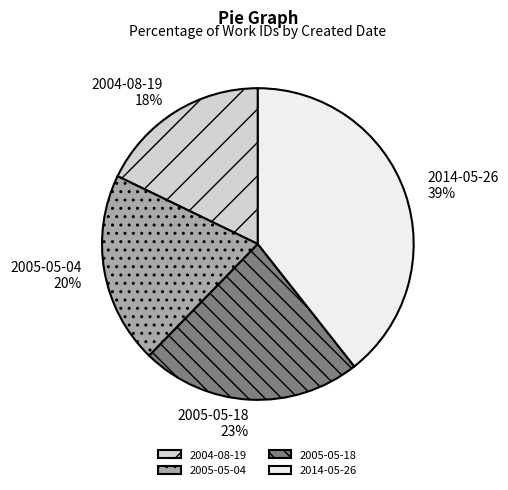

To the nearest percent, what percentage of the pie is 2014-05-26?

39%